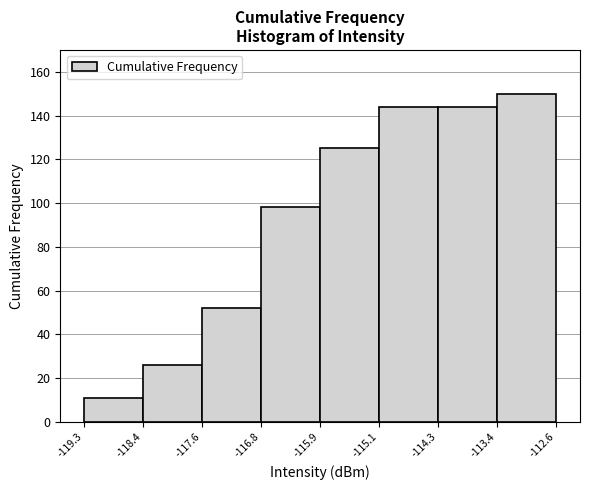

What is the height of the bar covering -116.8 to -115.9 on the x-axis? The values are not printed on the chart, so give them approximately, as read against the axis.

98